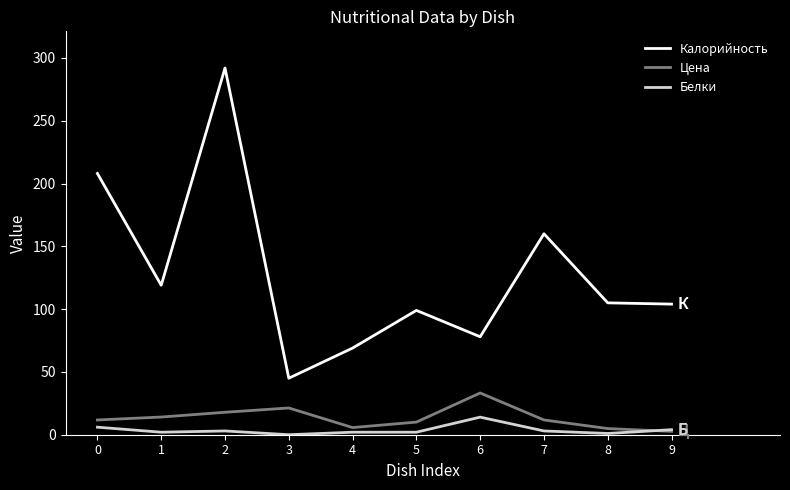

True or false: Калорийность and Цена cross at least once.

False